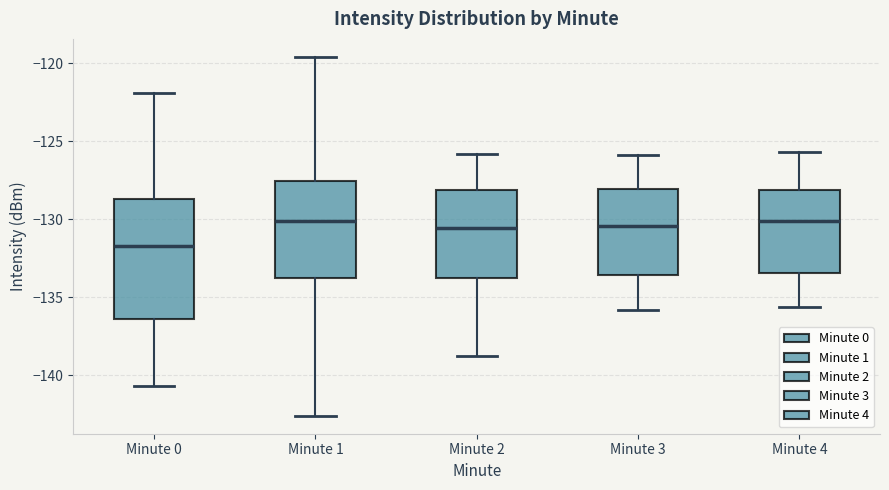

Reading left to right, transcribe this box plot: for each box, give where its median line is, the range the box spans, and where its two whiskers end, as read against the y-axis. The values are not printed on the chart, so give them approximately, as read against the axis.

Minute 0: median -131.5, box -136.5 to -128.5, whiskers -140.5 to -122.0
Minute 1: median -130.0, box -133.5 to -127.5, whiskers -142.5 to -119.5
Minute 2: median -130.5, box -134.0 to -128.0, whiskers -139.0 to -126.0
Minute 3: median -130.5, box -133.5 to -128.0, whiskers -136.0 to -126.0
Minute 4: median -130.0, box -133.5 to -128.0, whiskers -135.5 to -125.5